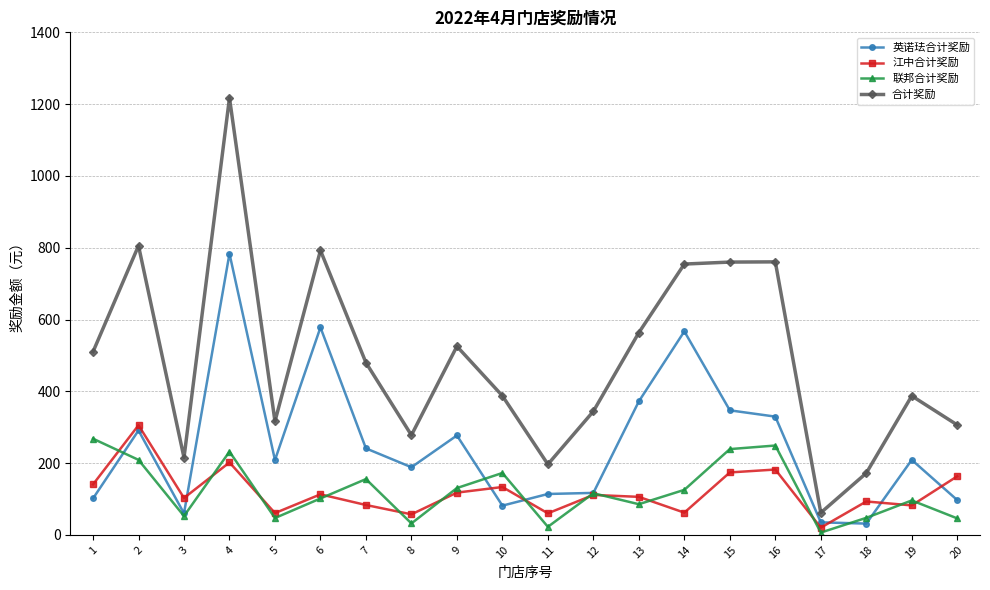

What is the difference between the highest and lowest values at 7?

396.5